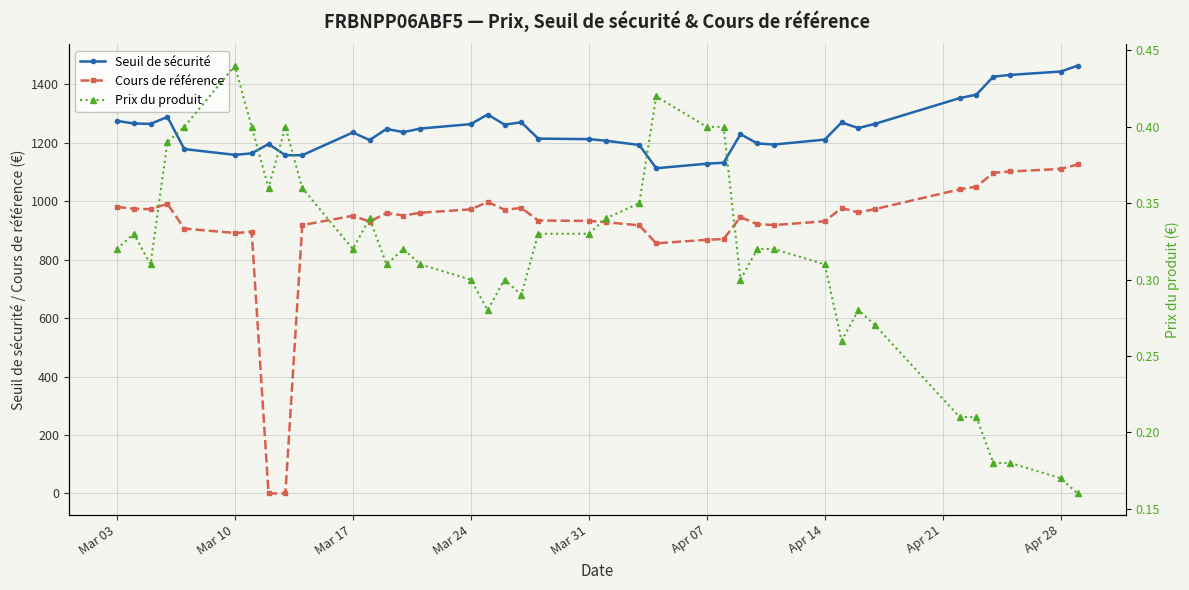

The value of Cours de référence at Mar 24 is 1684.4. True or false?

False